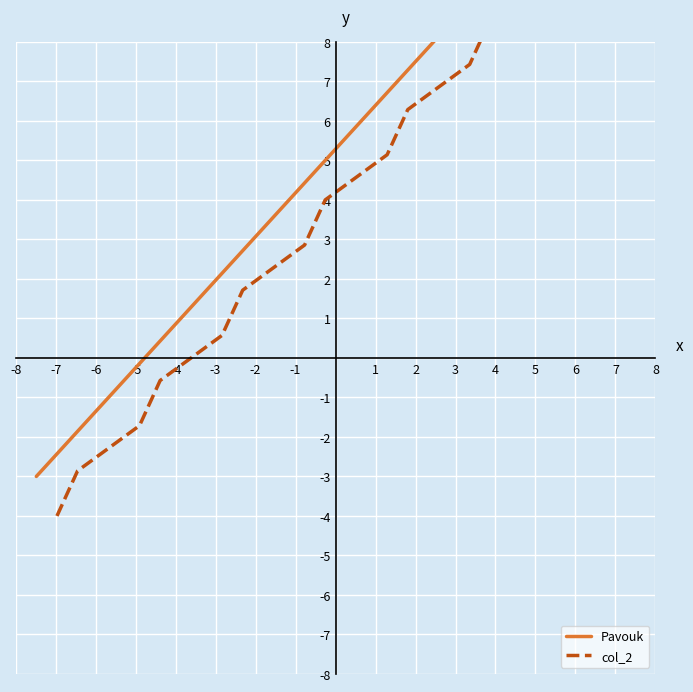

What is the lowest value of the Pavouk series?

-3.0